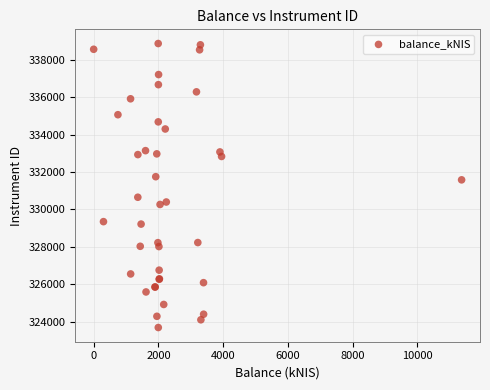

What Y value in the scatter plot is closest to 331280?

331584.8